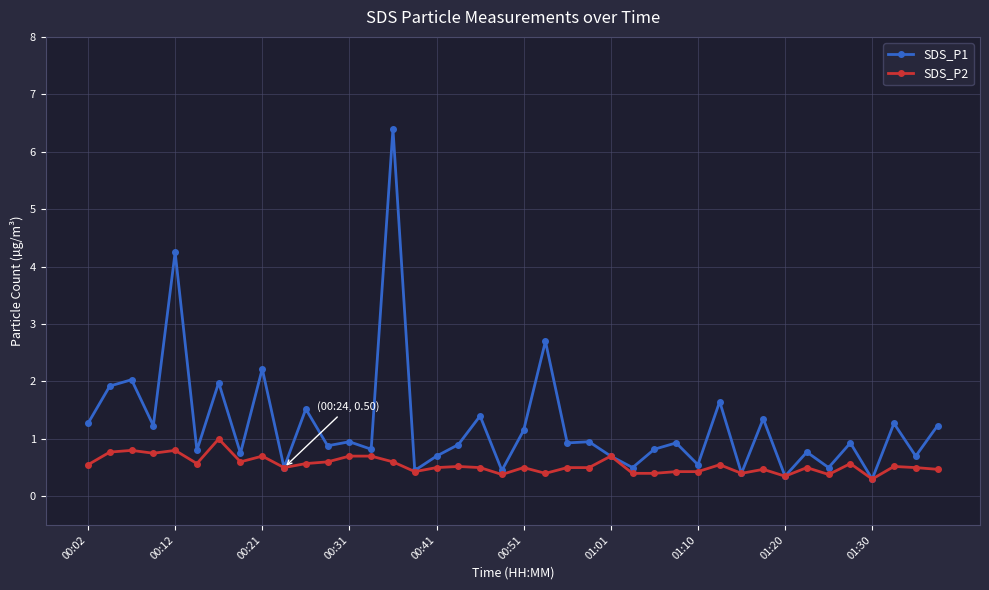

What is the lowest value of the SDS_P2 series?

0.3